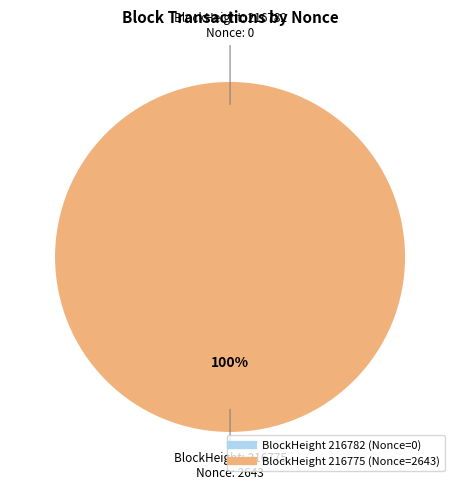

The 216782 slice represents 6% of the pie. True or false?

False